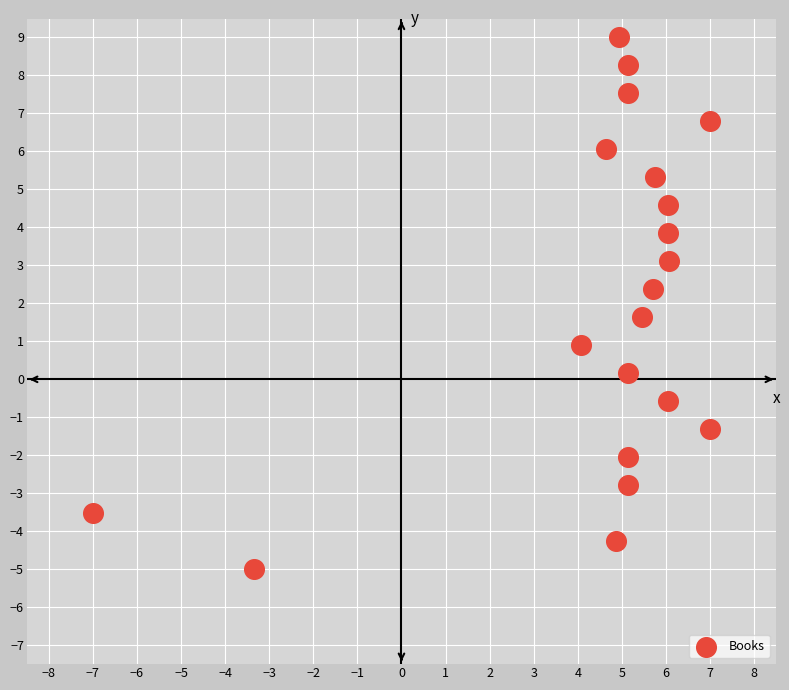

What is the range of X values (max minus min)?

14.0